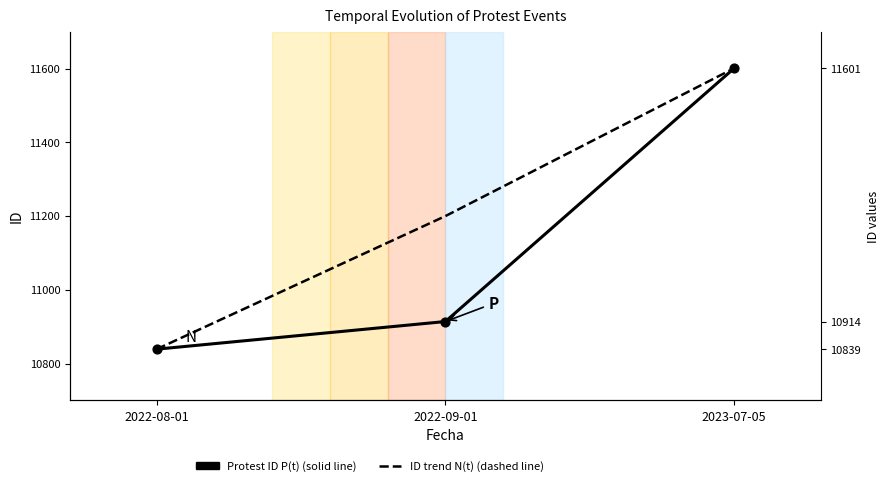

Is the value of N (dashed) at 2022-08-01 greater than the value of Protest ID (solid) at 2022-08-01?

No